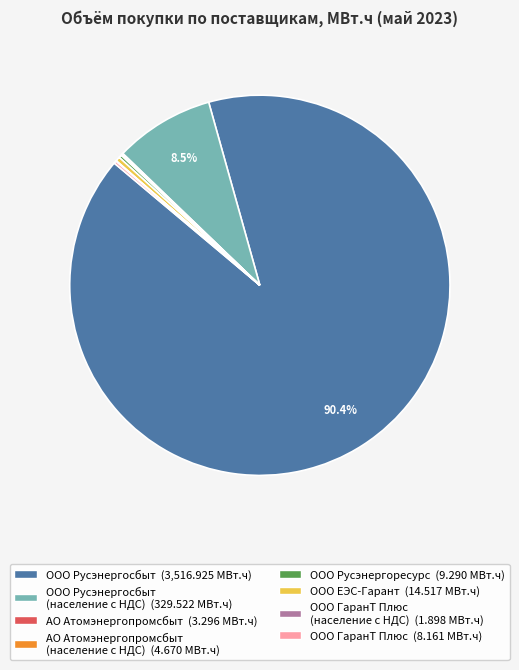

Is there any slice that represents more than half of the pie?

Yes